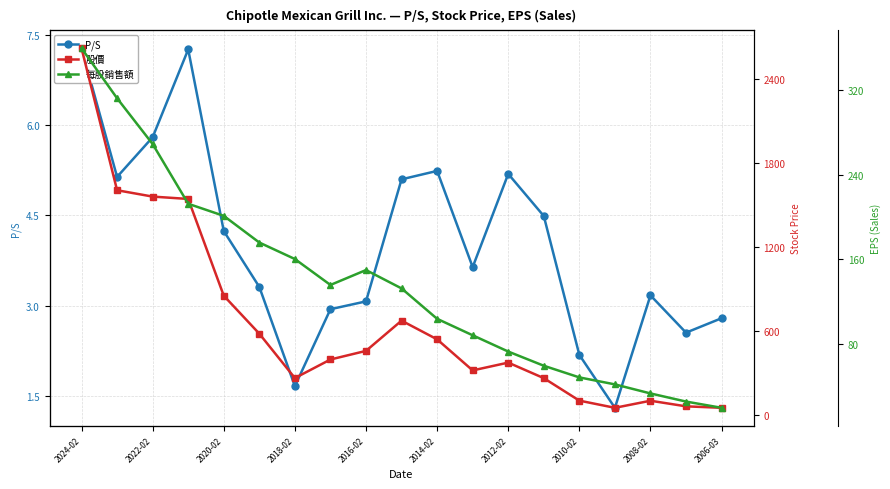

True or false: P/S and 股價 cross at least once.

False